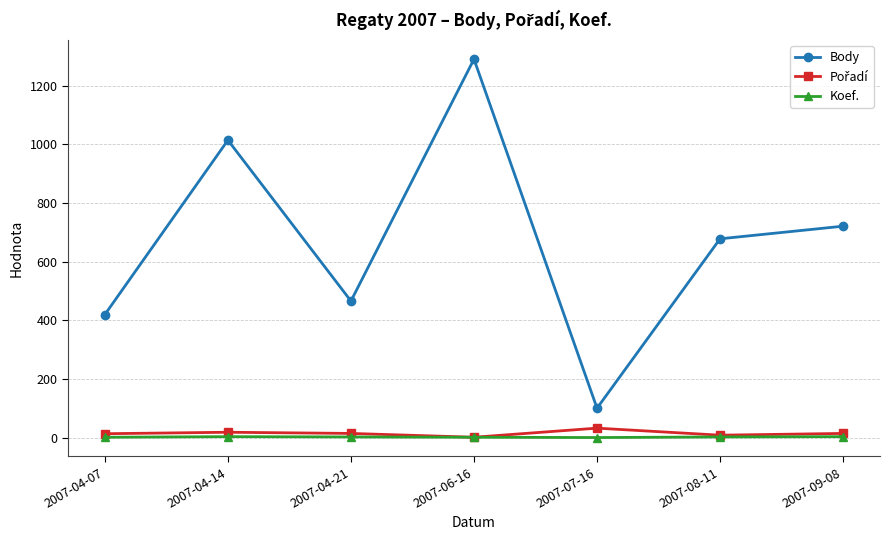

The value of Body at 2007-07-16 is 169. True or false?

False